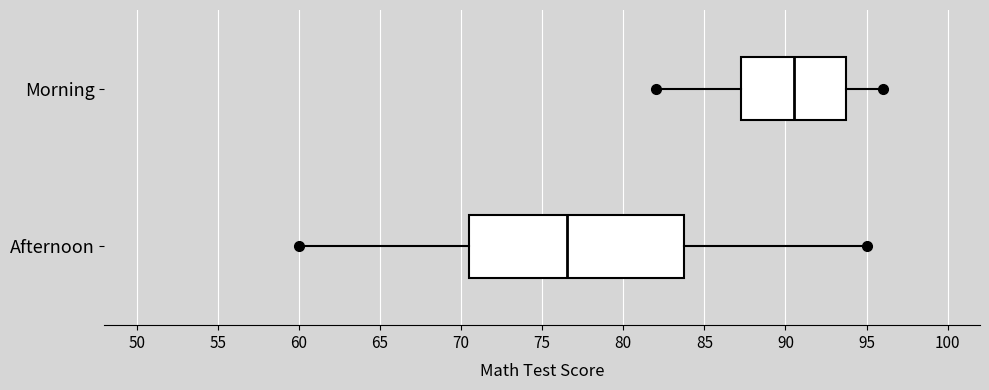

Reading bottom to top, read every box against the x-axis: the position of its median line, the range the box covers, and the ends of its whiskers. The values are not printed on the chart, so give them approximately, as read against the axis.

Afternoon: median 76.5, box 70.5 to 84.0, whiskers 60.0 to 95.0
Morning: median 90.5, box 87.5 to 94.0, whiskers 82.0 to 96.0